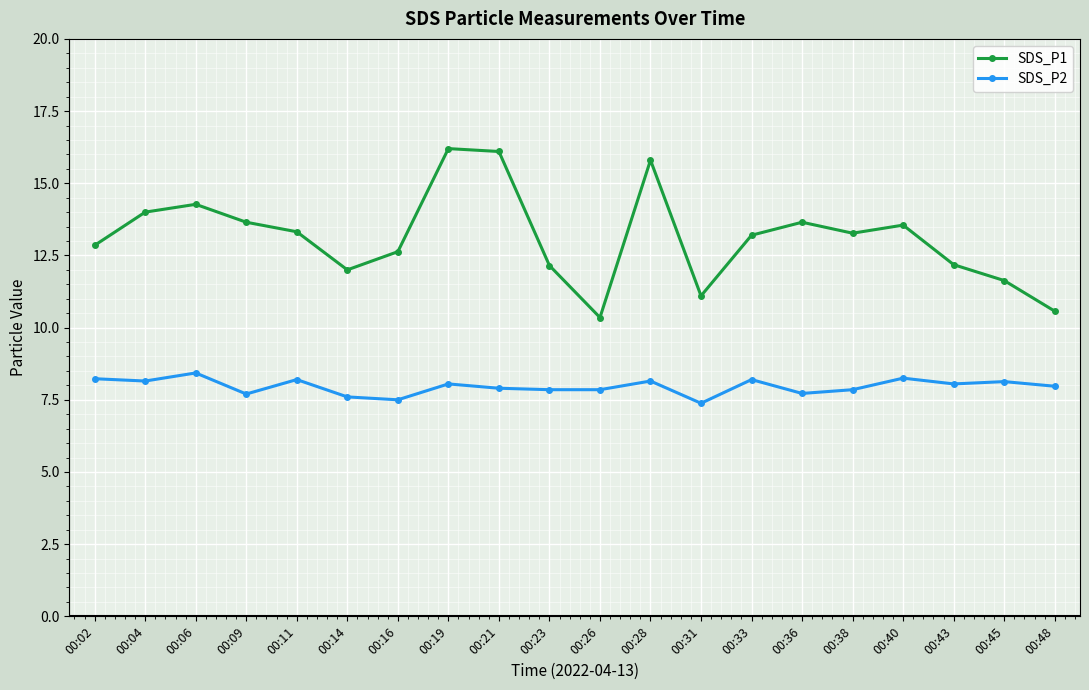

Which series has the largest total across all categories?

SDS_P1